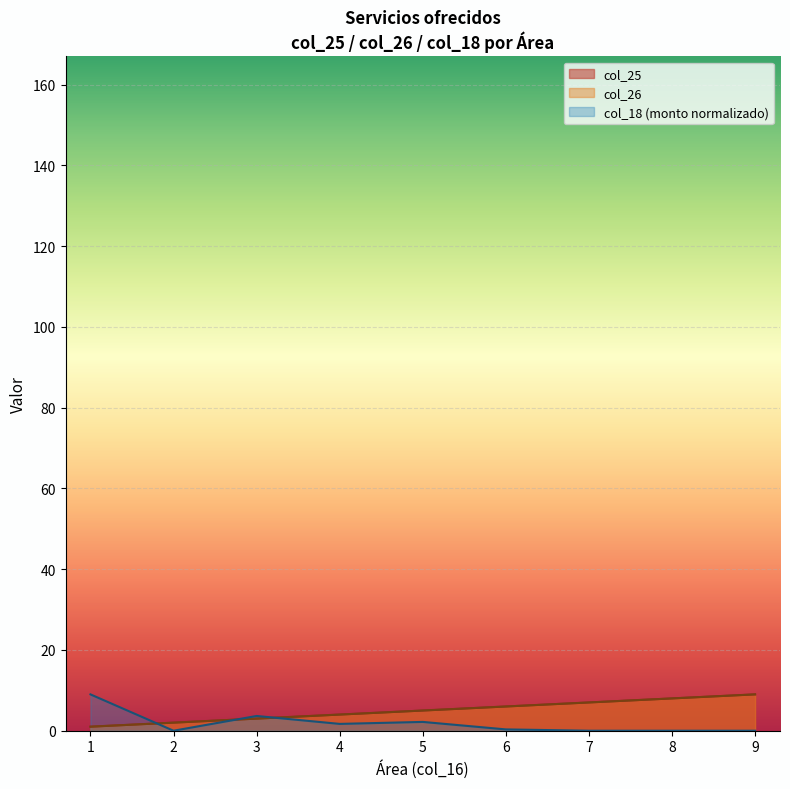

What is the sum of all col_26 values?

45